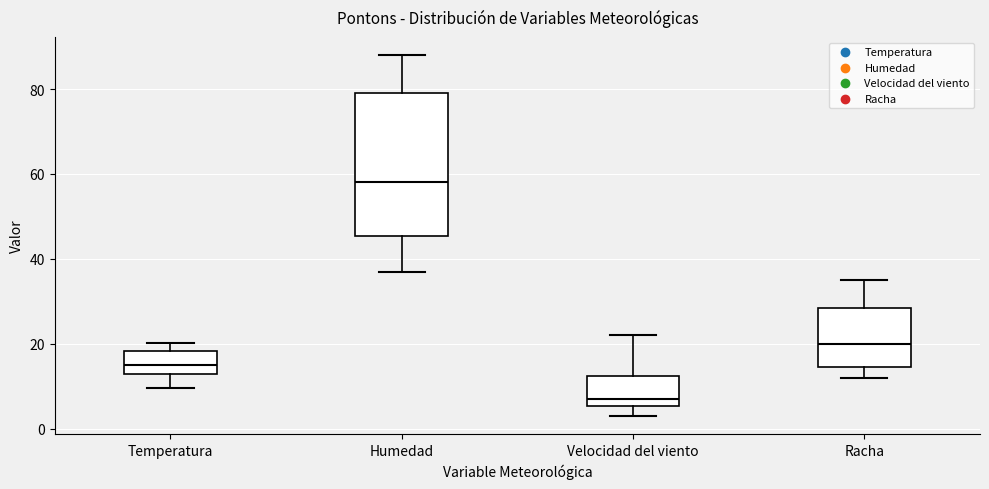

Which box is the tallest, from its lower edge to its upper edge?

Humedad